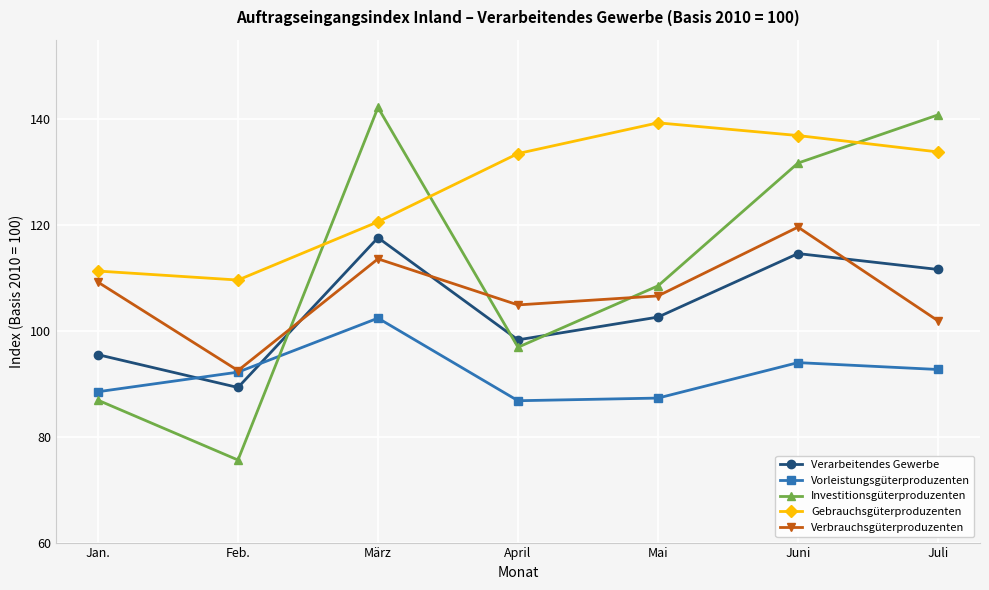

How many categories are shown in the chart?

7